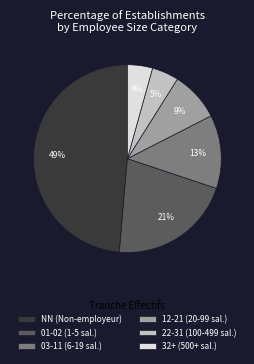

Does 22-31 (100-499 sal.) account for over 50% of the chart?

No